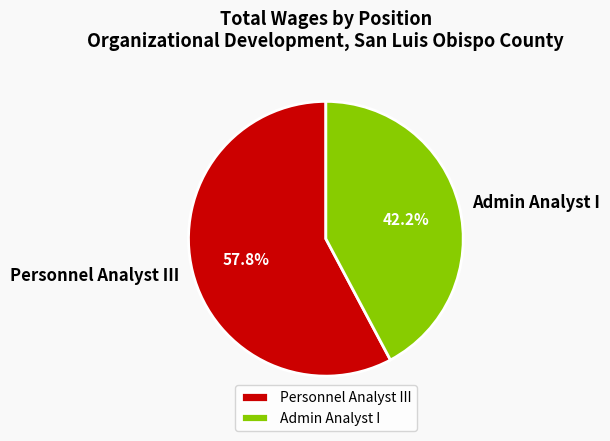

Which category has the smallest portion of the pie?

Admin Analyst I